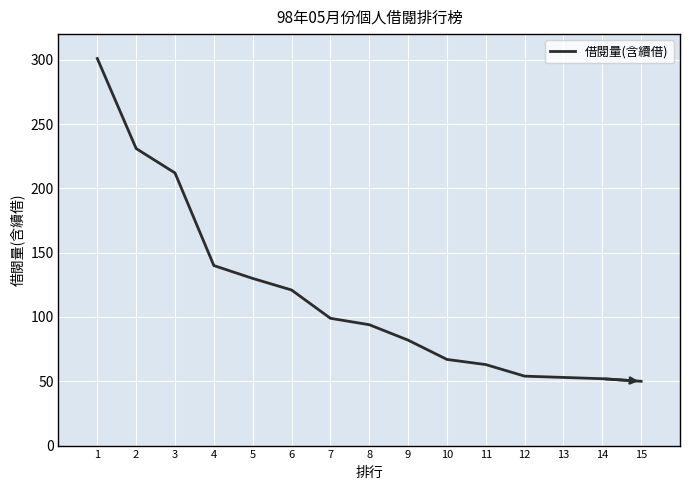

True or false: the data shows 25 at 13.

False